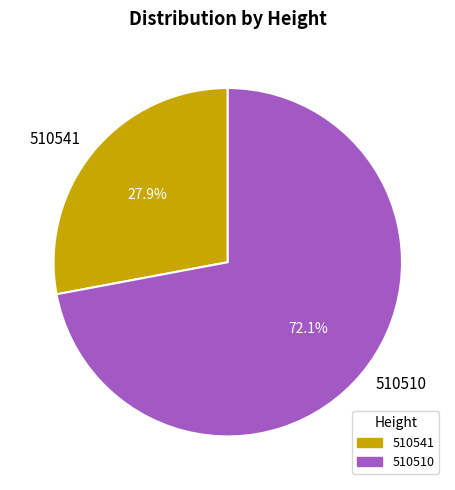

Rank the categories by value from highest to lowest.

510510, 510541